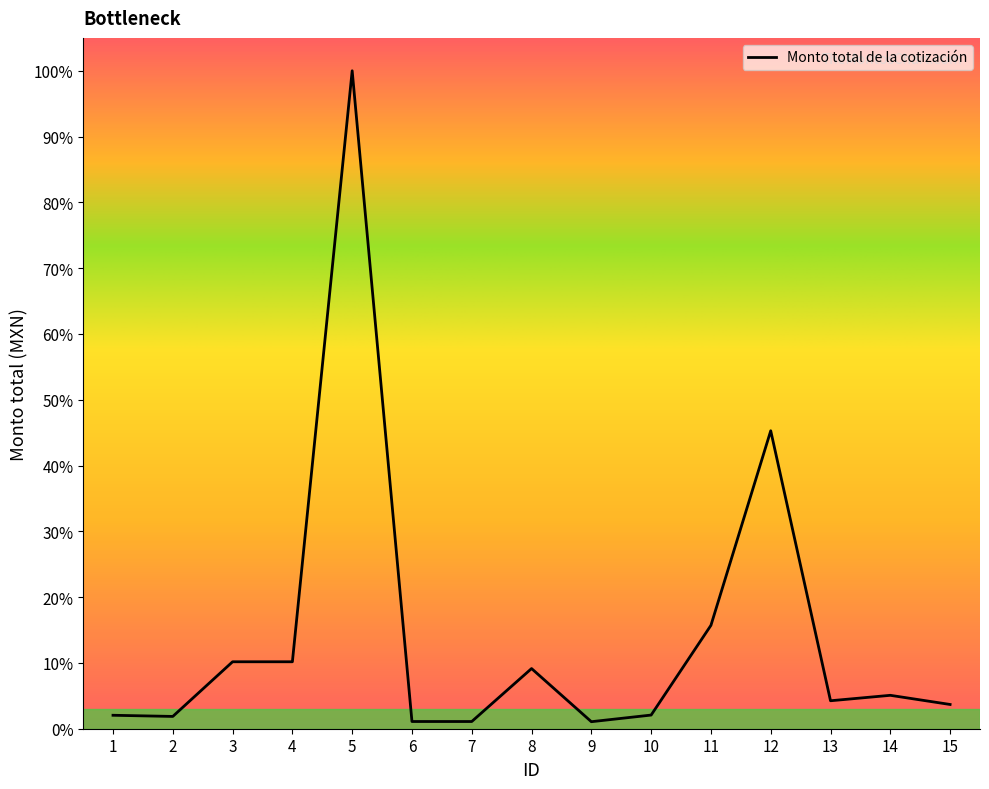

Is this an area chart (filled region under the line)?

Yes